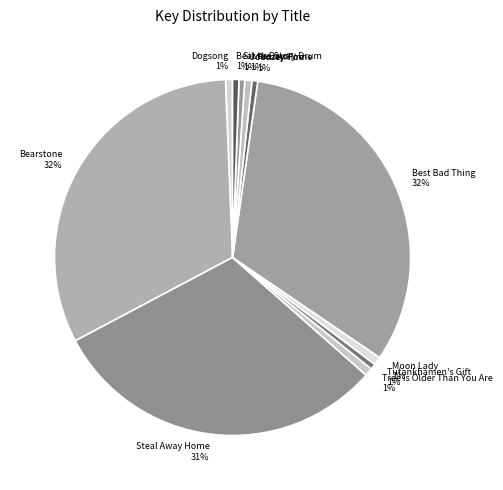

Which has a higher value, Beat the Story Drum or Bearstone?

Bearstone